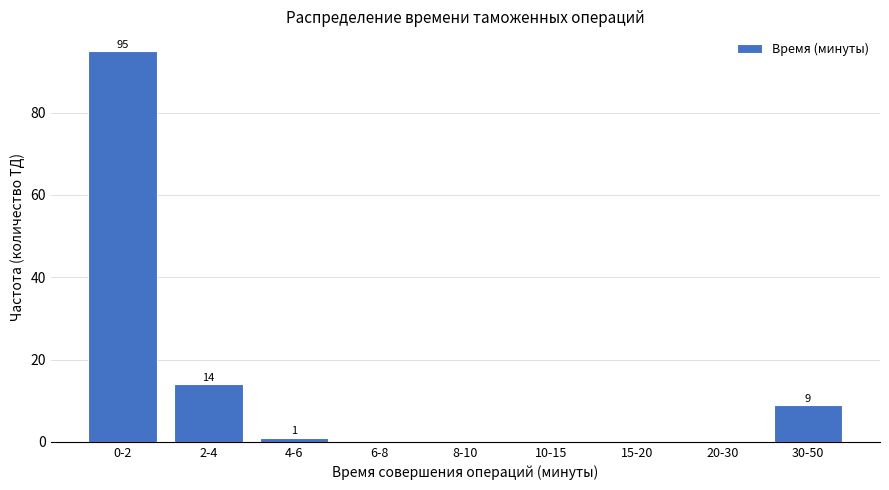

Reading left to right, transcribe all the data shown in this chart.

0-2=95	2-4=14	4-6=1	6-8=0	8-10=0	10-15=0	15-20=0	20-30=0	30-50=9